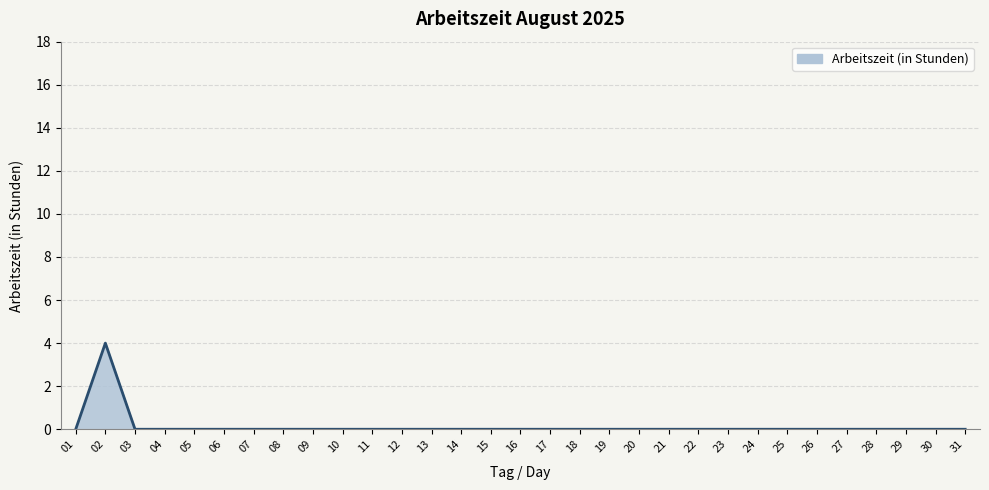

The chart shows a value of 0 at 09. True or false?

True